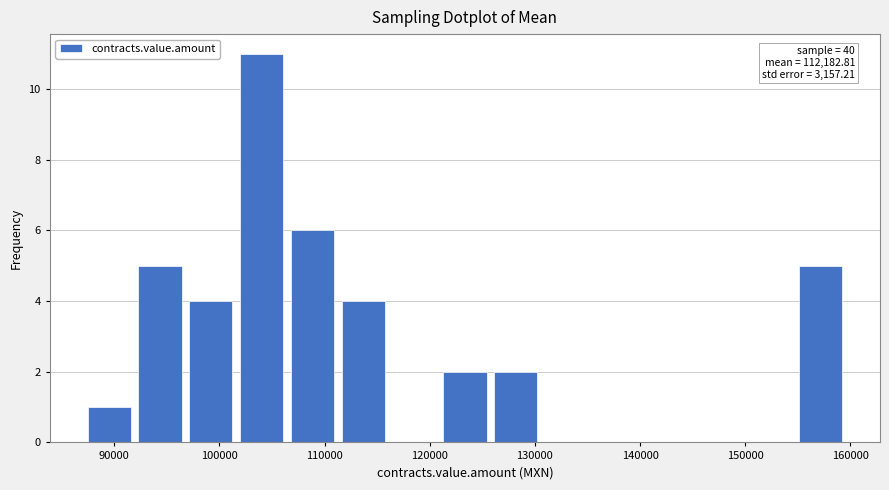

Which range on the x-axis has the tallest bar?

102000 to 106000